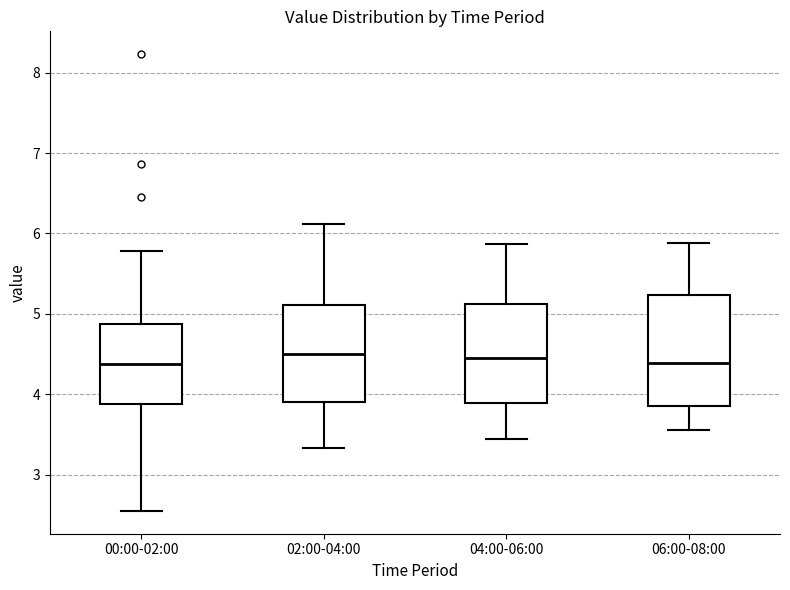

Reading left to right, transcribe this box plot: for each box, give where its median line is, the range the box spans, and where its two whiskers end, as read against the y-axis. The values are not printed on the chart, so give them approximately, as read against the axis.

00:00-02:00: median 4.4, box 3.9 to 4.9, whiskers 2.6 to 5.8
02:00-04:00: median 4.5, box 3.9 to 5.1, whiskers 3.3 to 6.1
04:00-06:00: median 4.5, box 3.9 to 5.1, whiskers 3.5 to 5.9
06:00-08:00: median 4.4, box 3.9 to 5.2, whiskers 3.6 to 5.9